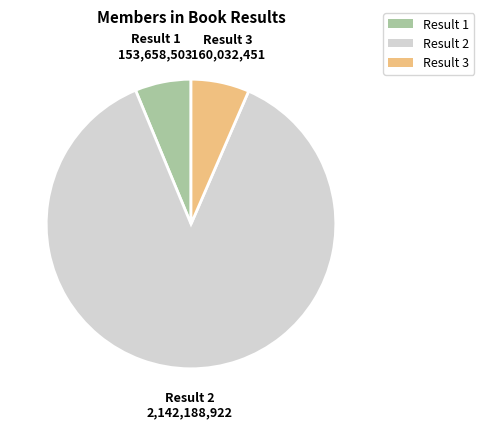

Is there a majority slice in this chart?

Yes